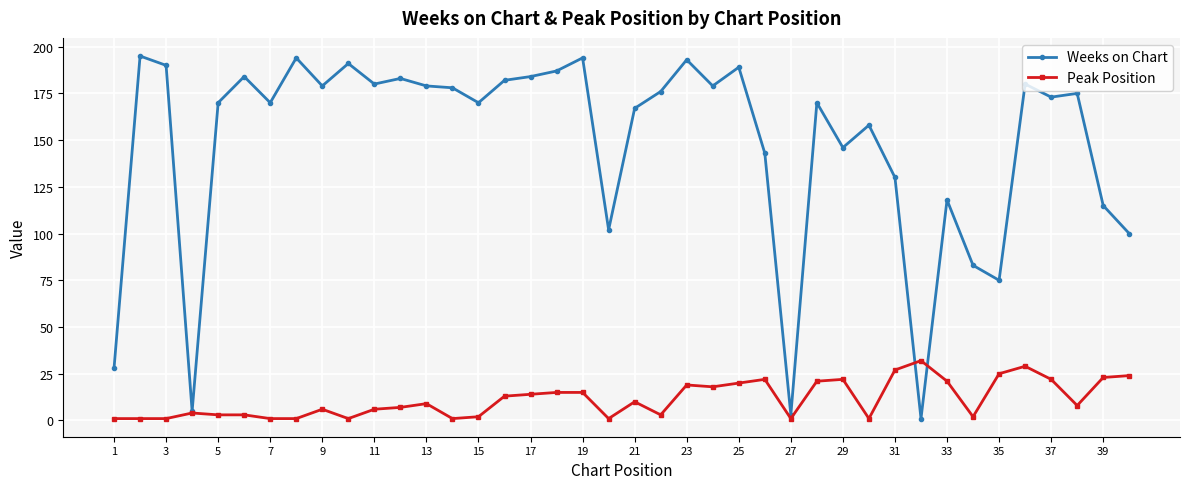

True or false: Weeks on Chart has more than 2 points higher than both neighbors.

True